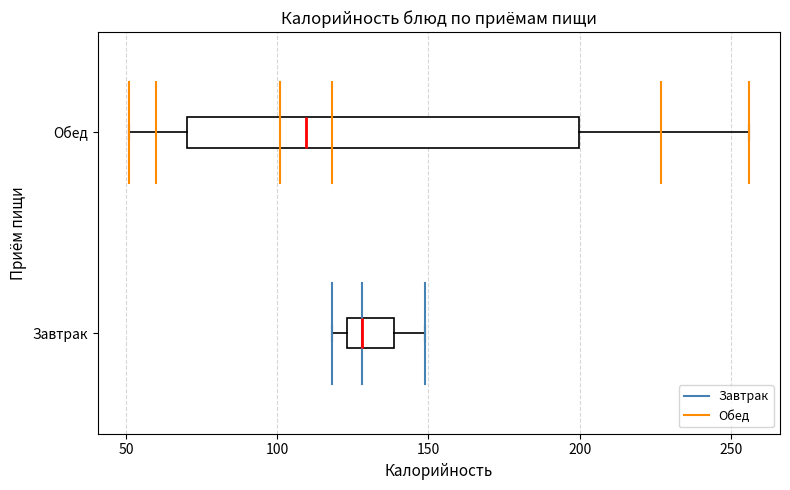

Comparing the boxes themselves (not the whiskers), which one is the widest?

Обед